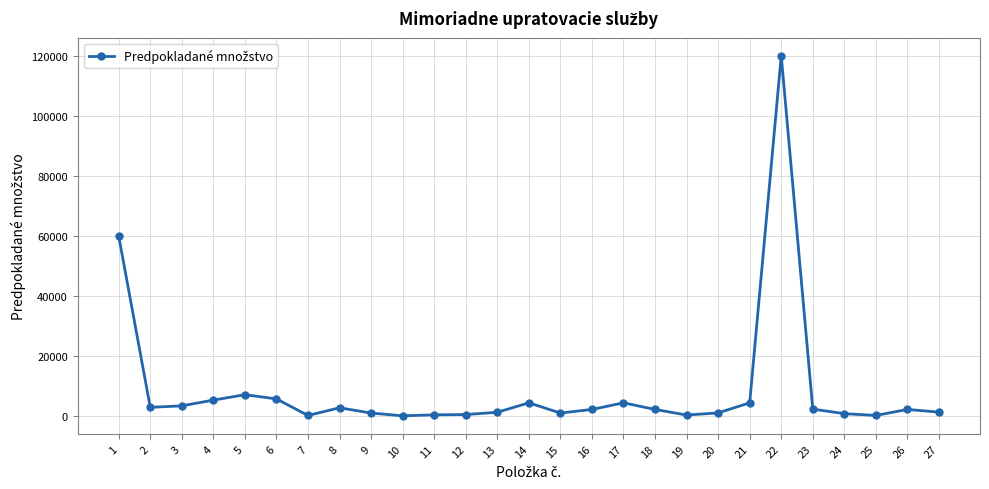

True or false: the data has more than 1 interior local peaks.

True